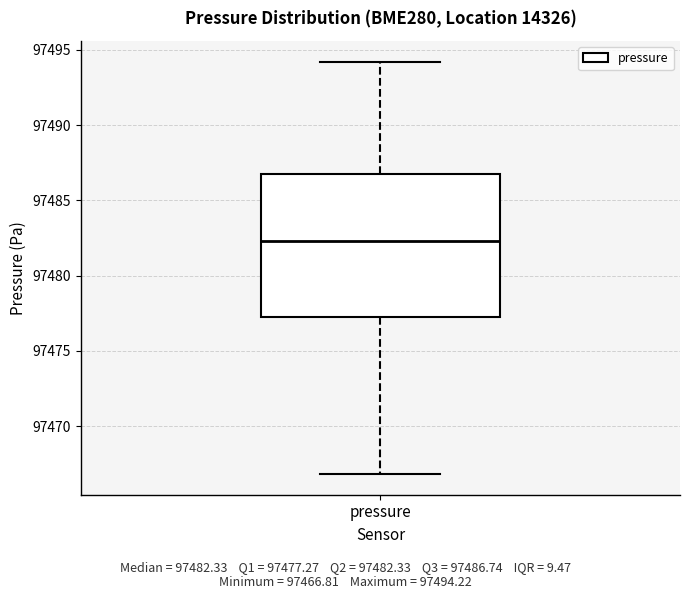

Where does the lower whisker of the box for pressure end on the y-axis? The values are not printed on the chart, so give them approximately, as read against the axis.

97467.0